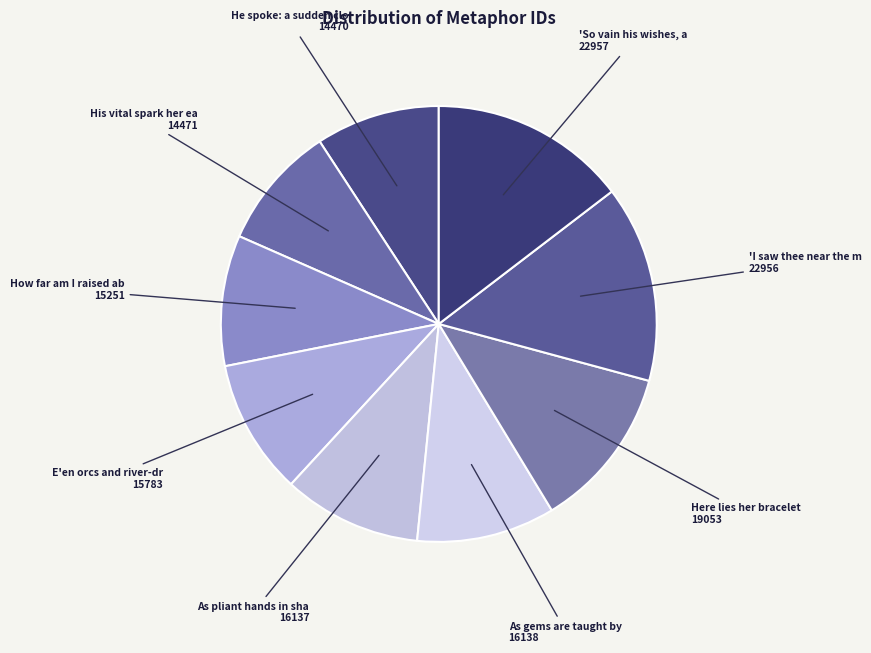

To the nearest percent, what is the average slice percentage?

11%